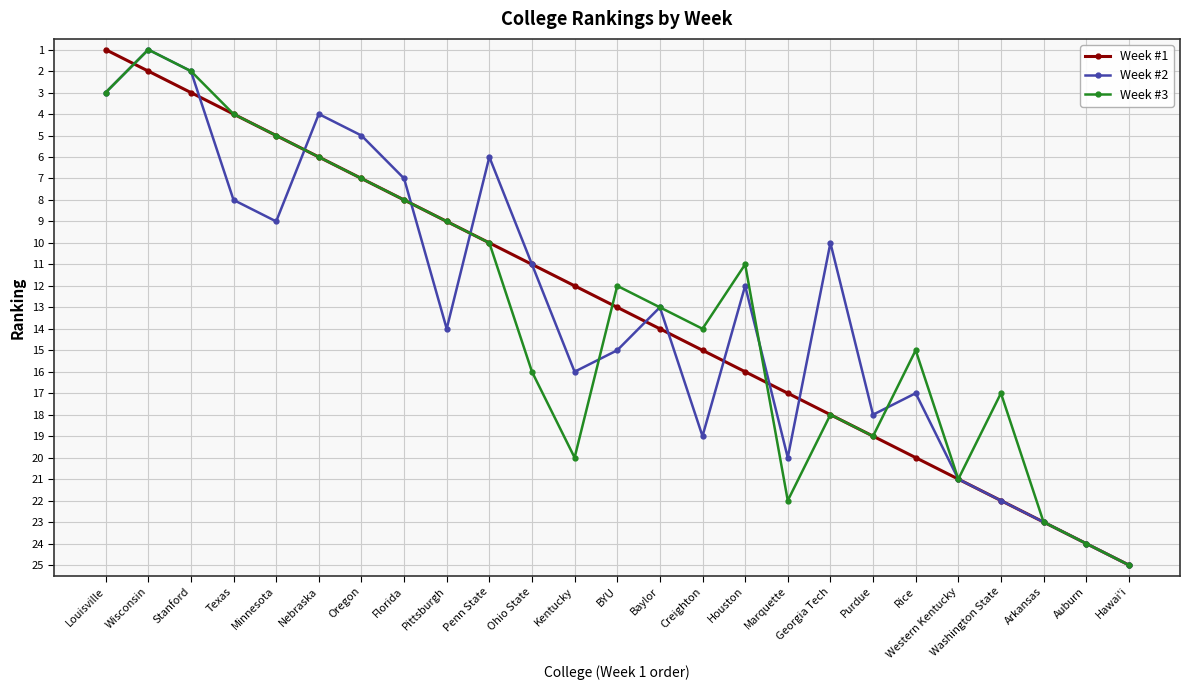

True or false: Week #2 has more than 2 interior local peaks.

True